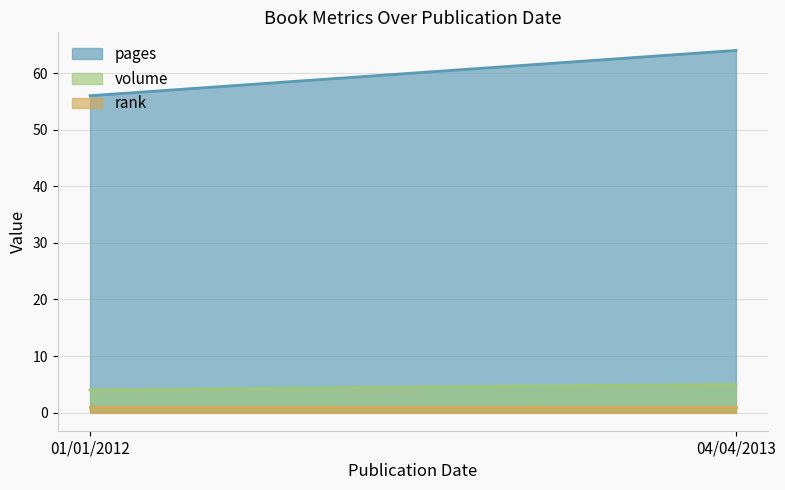

What is the difference between the maximum and minimum values in the pages series?

8